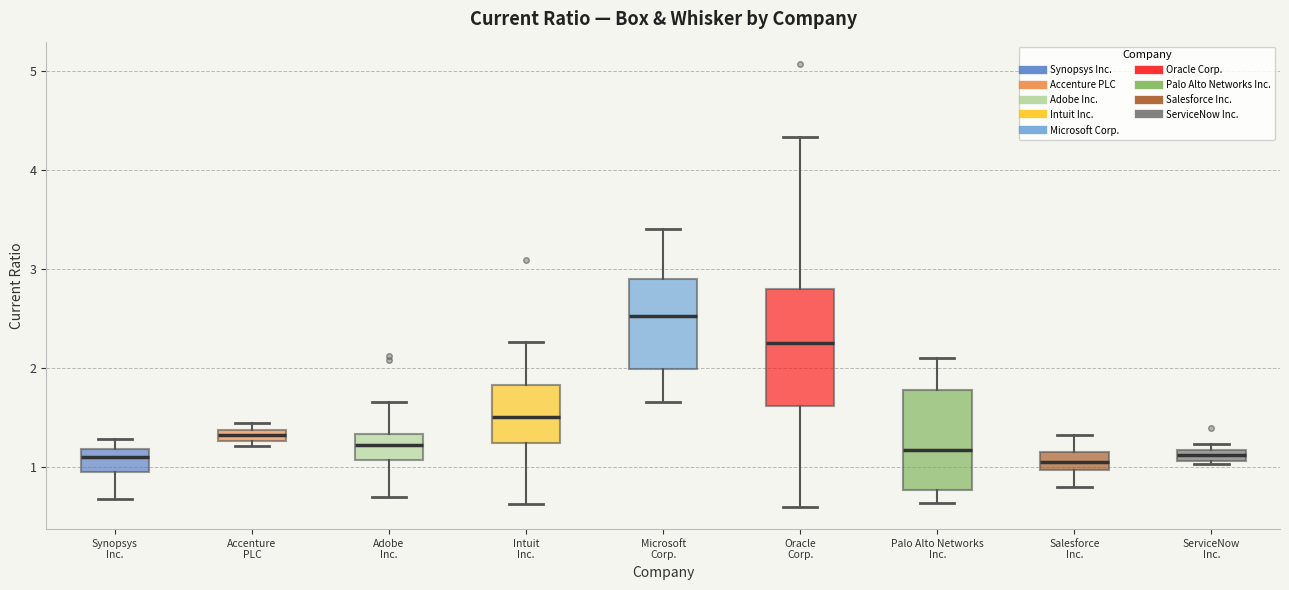

Where is the lower edge of the box for ServiceNow Inc. on the y-axis? The values are not printed on the chart, so give them approximately, as read against the axis.

1.1